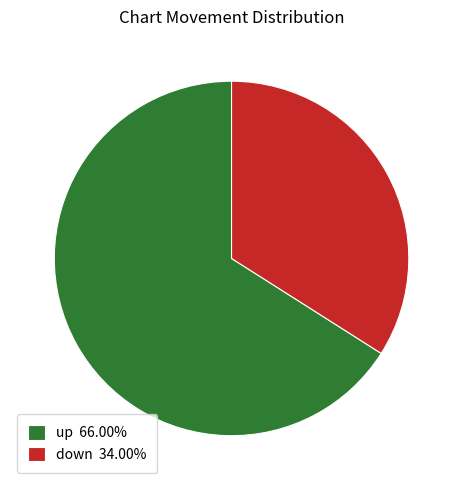

Rank the categories by value from highest to lowest.

up, down